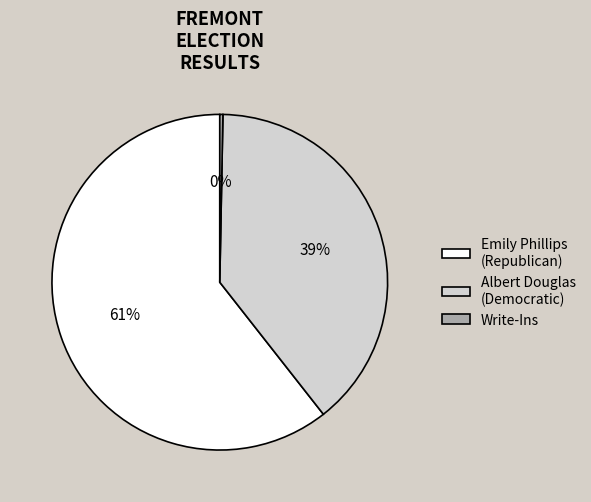

What is the largest slice in the pie chart?

Emily Phillips (Republican)